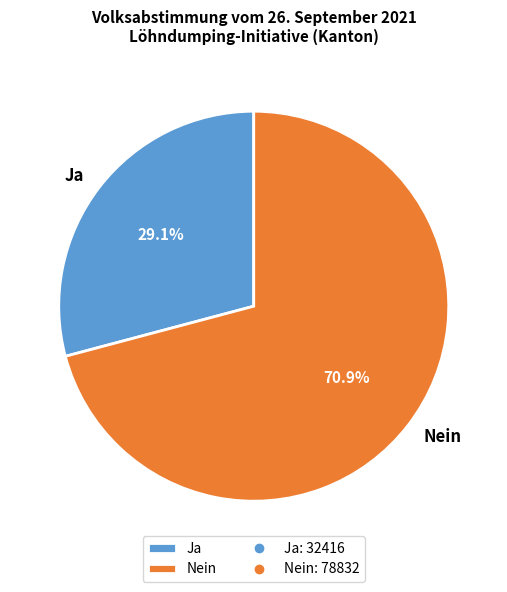

How many slices are in this pie chart?

2